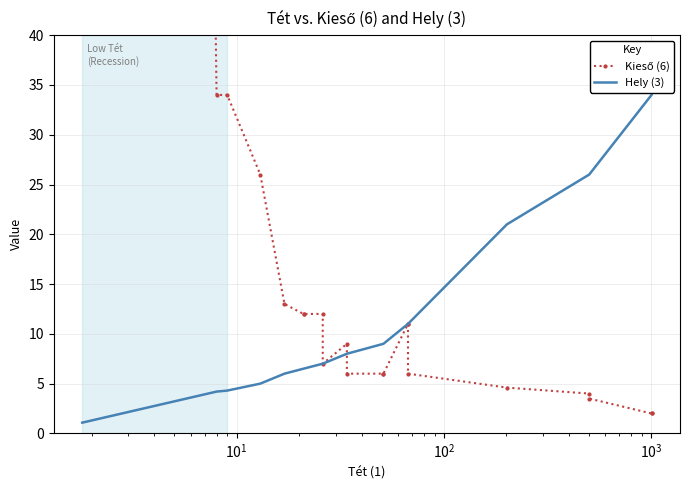

How many values in the Hely (3) series exceed 8?

10